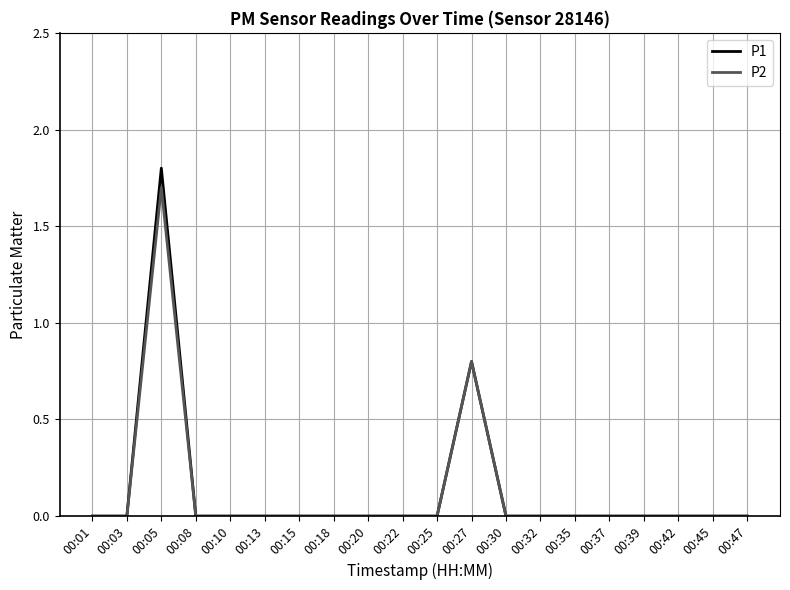

What is the difference between the maximum and minimum values in the P2 series?

1.7